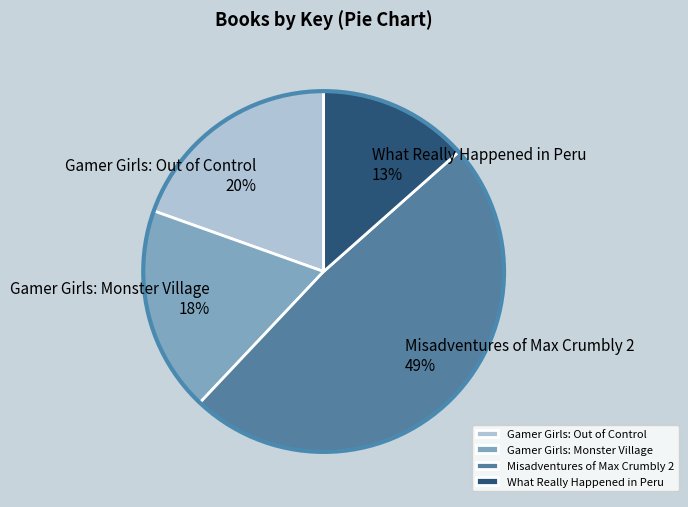

To the nearest percent, what is the difference between the Misadventures of Max Crumbly 2 and Gamer Girls: Out of Control slice percentages?

29%